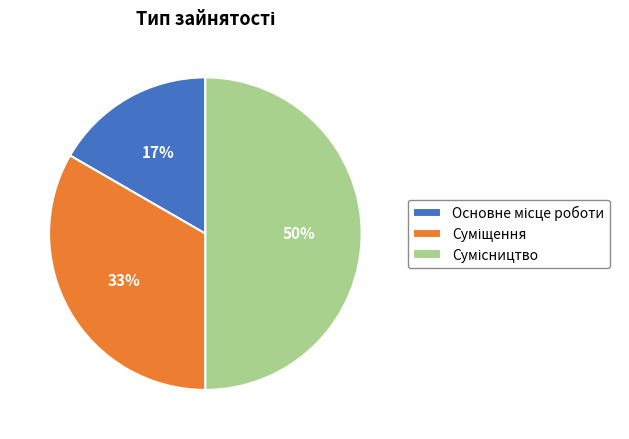

To the nearest percent, what is the average slice percentage?

33%